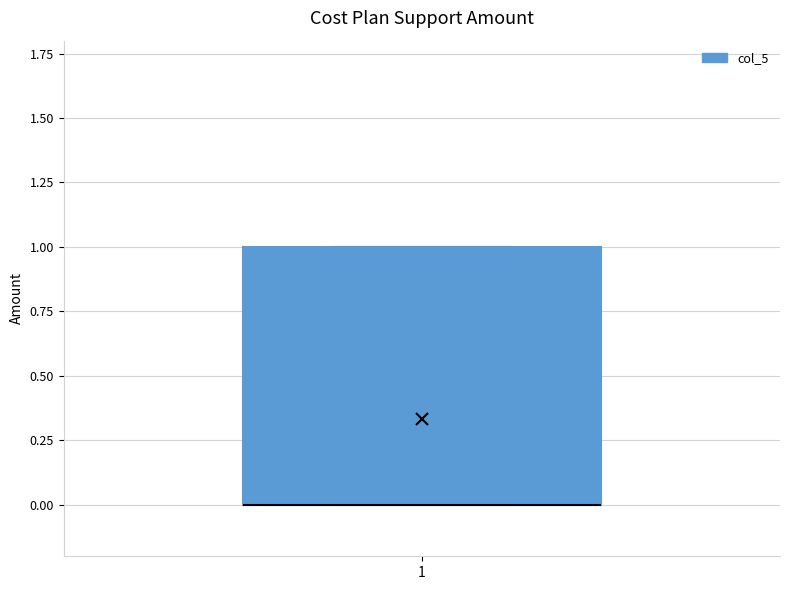

Read this box plot against the y-axis: the position of the median line, the range covered by the box, and the ends of both whiskers. The values are not printed on the chart, so give them approximately, as read against the axis.

median 0 (drawn on the box's lower edge), box 0 to 1, whiskers 0 to 1